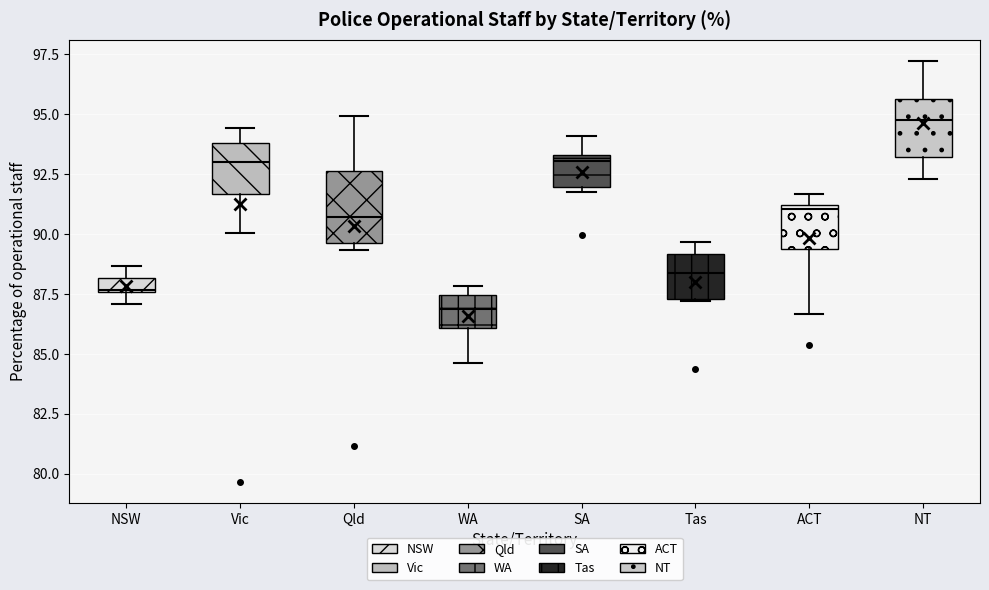

Where does the median line of the box for Qld sit on the y-axis? The values are not printed on the chart, so give them approximately, as read against the axis.

90.5